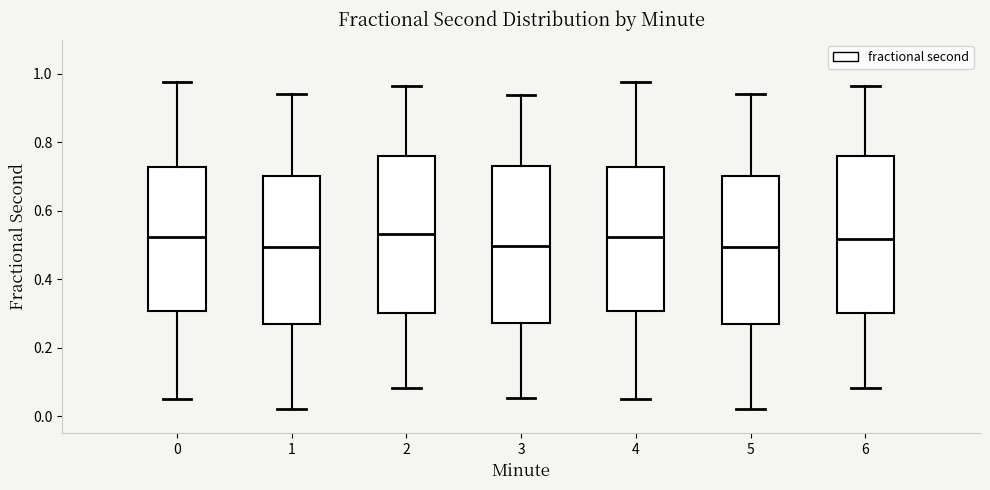

Where does the upper whisker of the box at x = 3 end on the y-axis? The values are not printed on the chart, so give them approximately, as read against the axis.

0.94